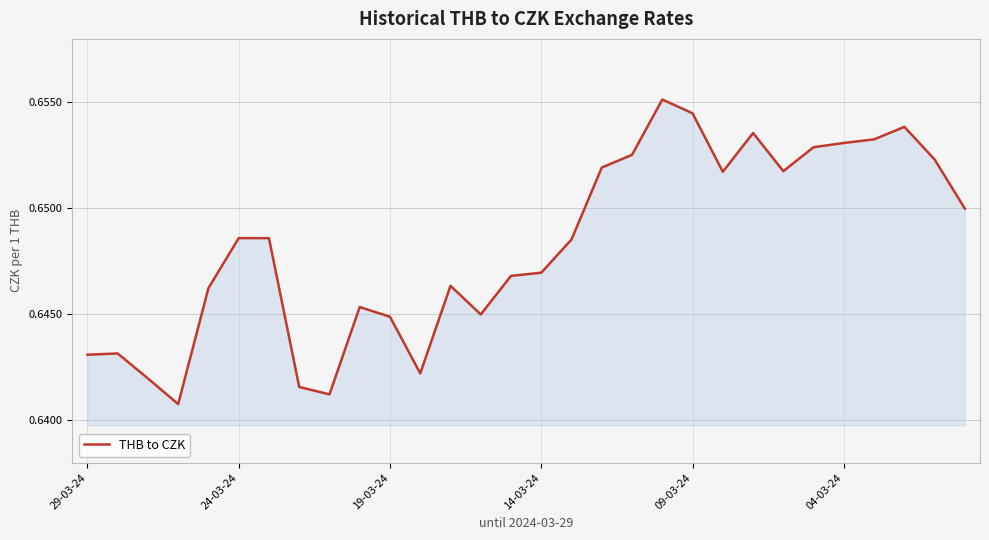

True or false: the data shows 0.3 at 29-03-24.

False